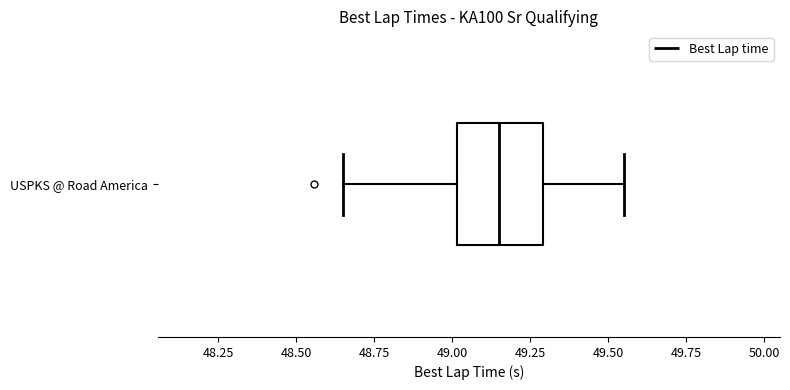

Where is the right edge of the box for USPKS @ Road America on the x-axis? The values are not printed on the chart, so give them approximately, as read against the axis.

49.30